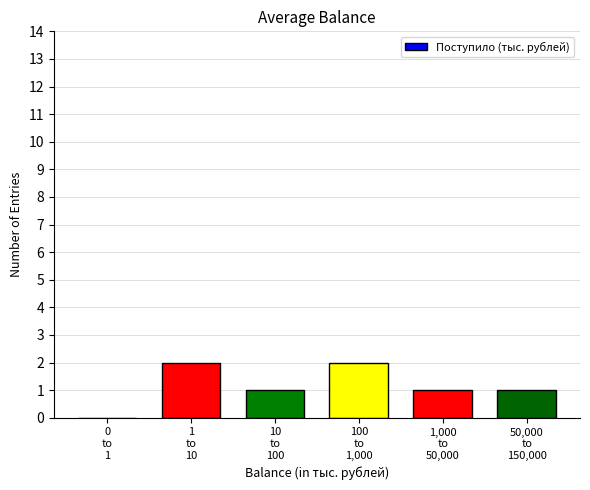

What is the sum of all values?

7